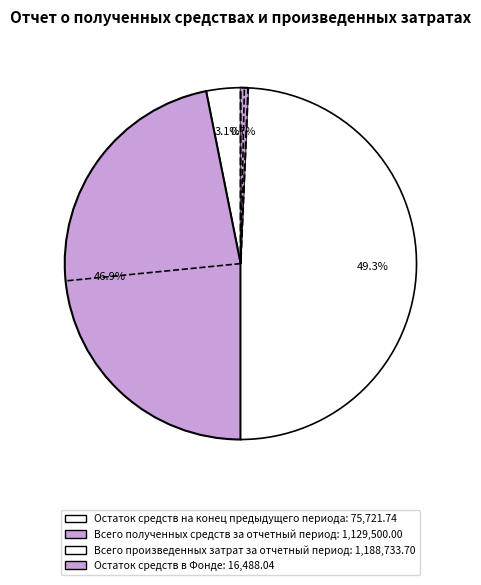

Rank the categories by value from highest to lowest.

Всего произведенных затрат за отчетный период, Всего полученных средств за отчетный период, Остаток средств на конец предыдущего периода, Остаток средств в Фонде